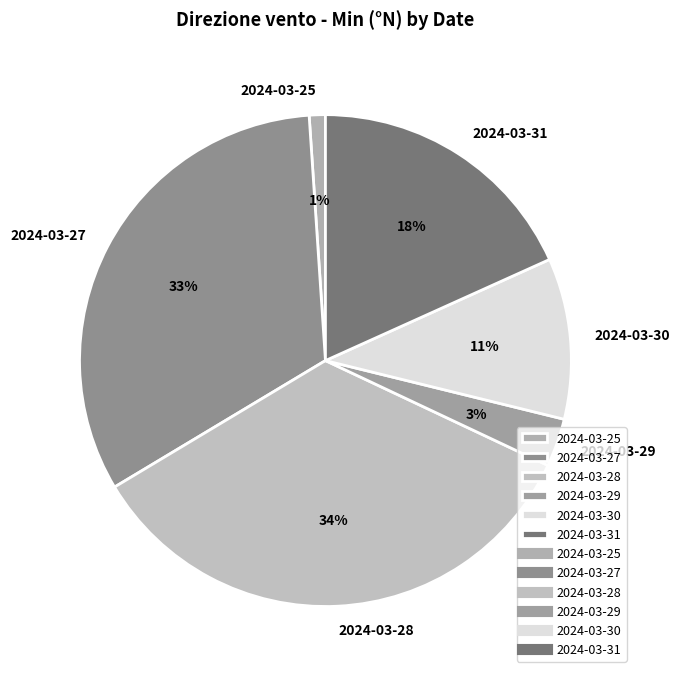

To the nearest percent, what portion does 2024-03-27 represent?

33%